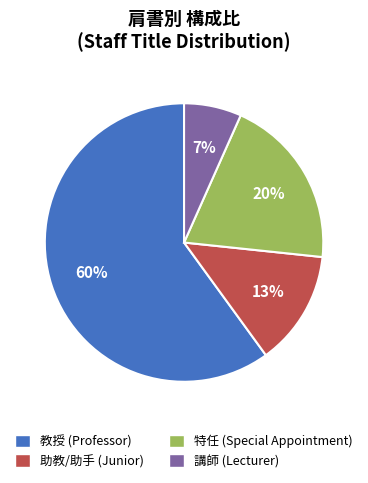

To the nearest percent, what is the average slice percentage?

25%